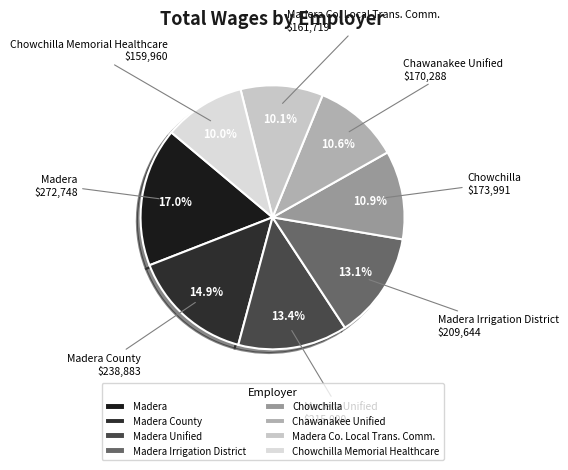

Is the sum of Madera Unified and Madera greater than half?

No